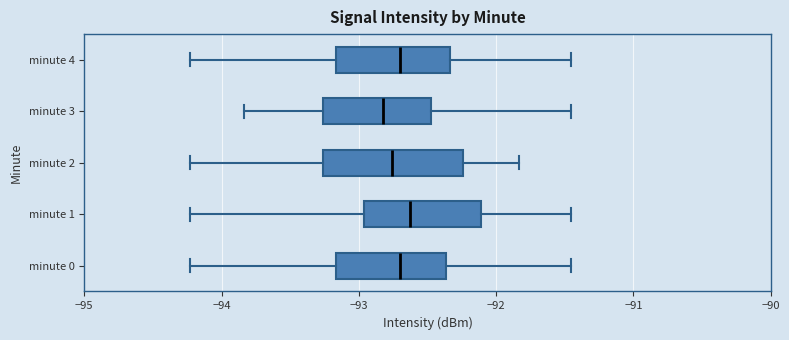

Reading bottom to top, read every box against the x-axis: the position of its median line, the range the box covers, and the ends of its whiskers. The values are not printed on the chart, so give them approximately, as read against the axis.

minute 0: median -92.7, box -93.2 to -92.4, whiskers -94.2 to -91.5
minute 1: median -92.6, box -93.0 to -92.1, whiskers -94.2 to -91.5
minute 2: median -92.8, box -93.3 to -92.2, whiskers -94.2 to -91.8
minute 3: median -92.8, box -93.3 to -92.5, whiskers -93.8 to -91.5
minute 4: median -92.7, box -93.2 to -92.3, whiskers -94.2 to -91.5